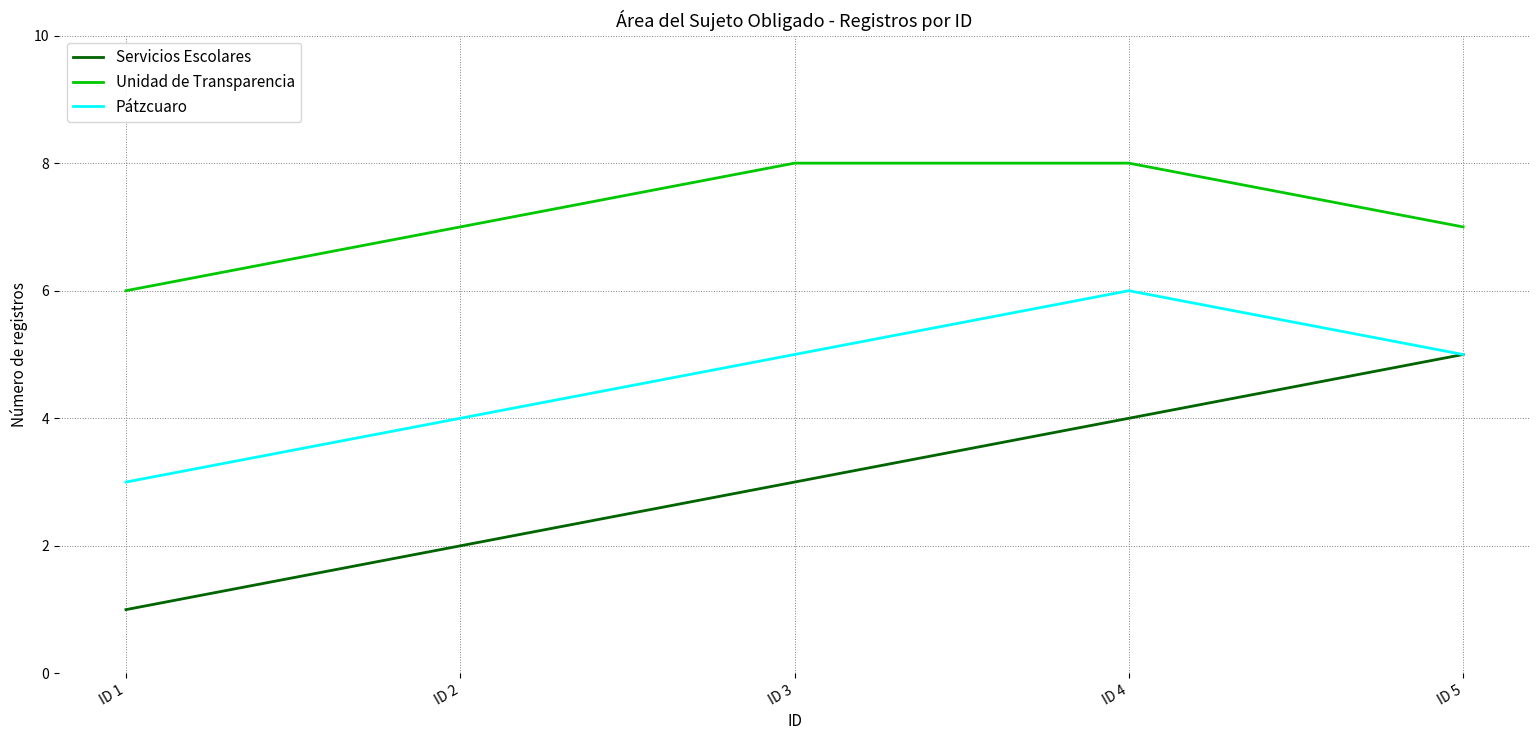

What is the sum of the Unidad de Transparencia values at ID 1 and ID 5?

13